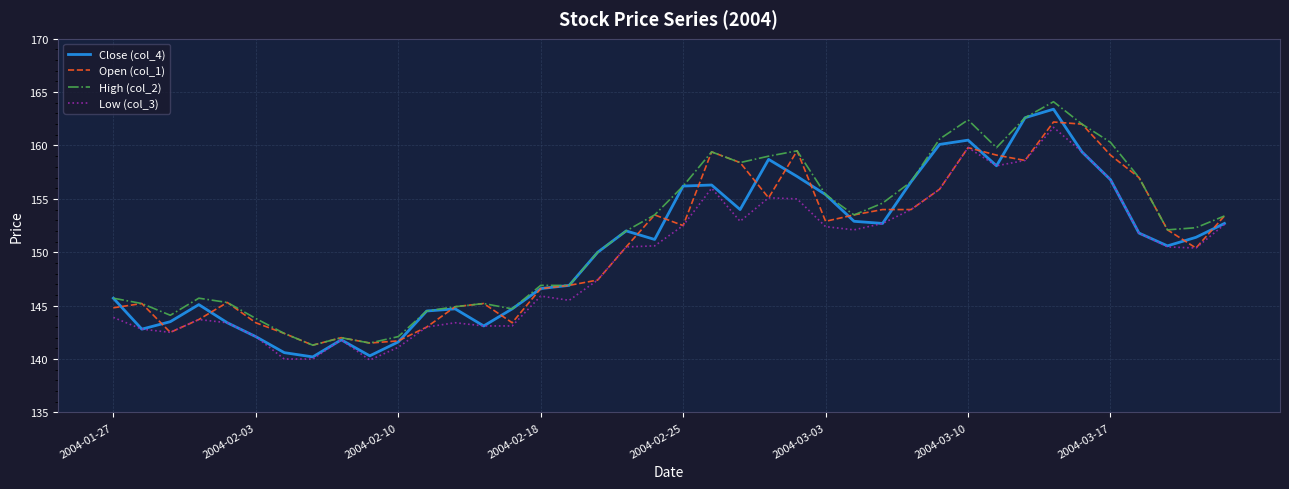

What is the minimum value shown in the chart?

139.9